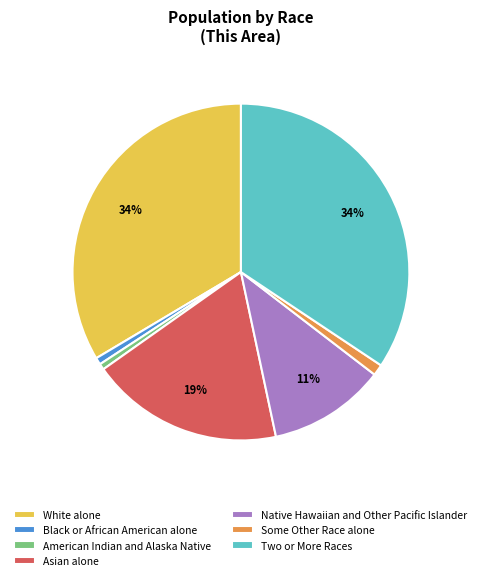

To the nearest percent, what is the combined percentage of Two or More Races and American Indian and Alaska Native?

35%